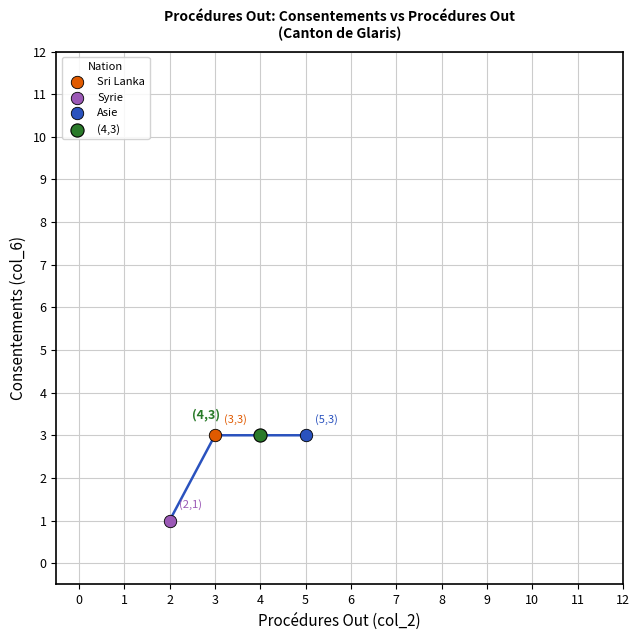

Which series reaches the minimum Y coordinate?

Syrie